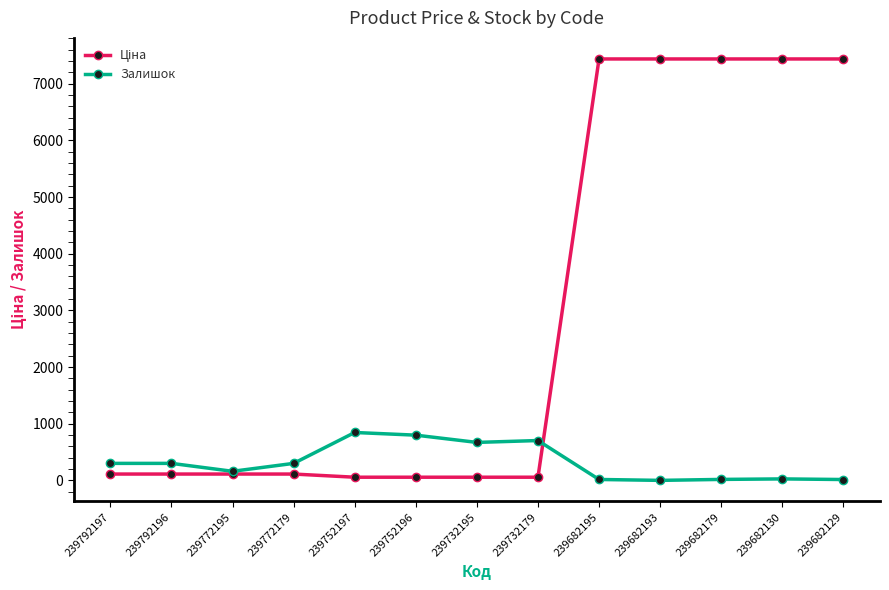

What is the greatest value displayed?

7436.2